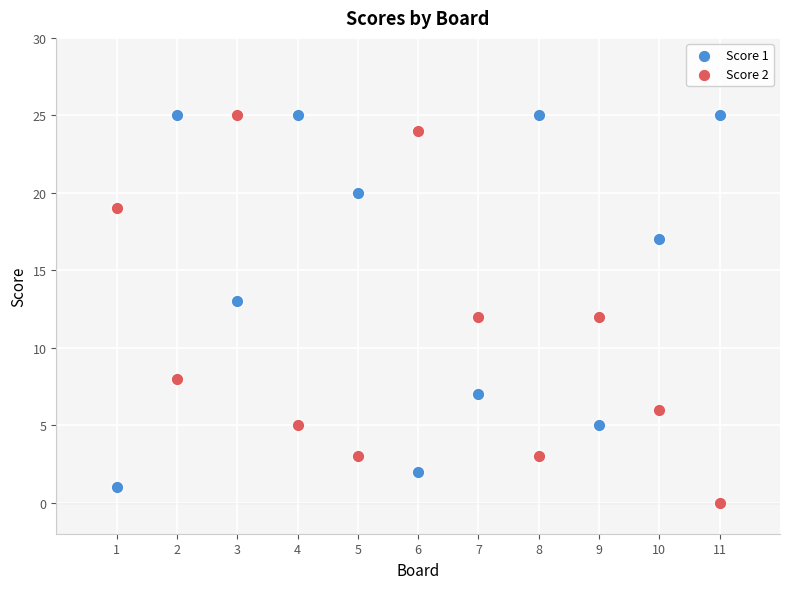

Which series contains the lowest Y value?

Score 2